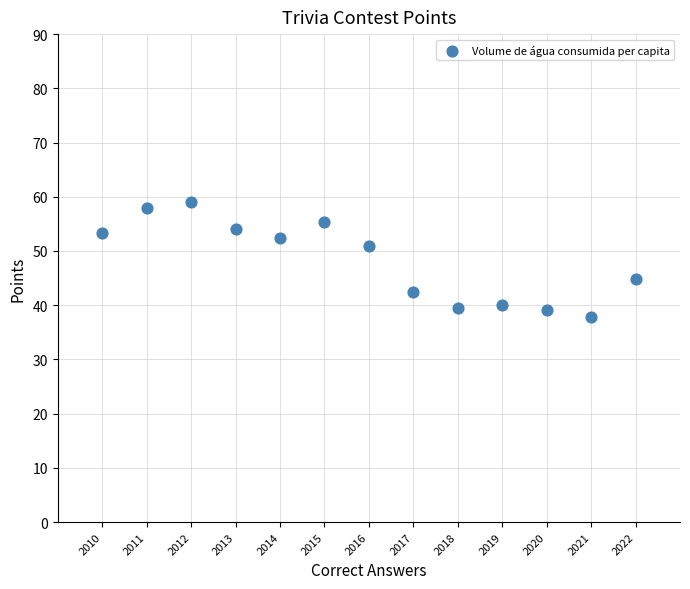

What is the range of X values (max minus min)?

12.0